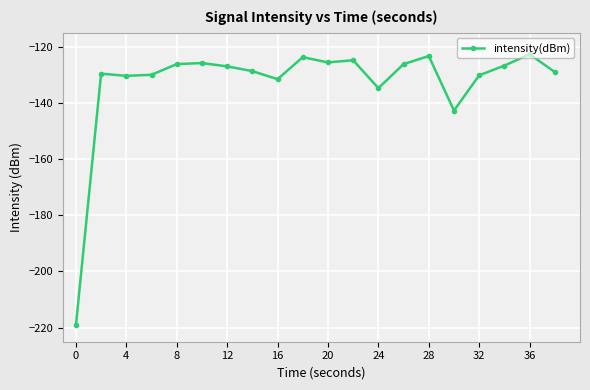

What is the value of the 1st point from the left?

-219.2